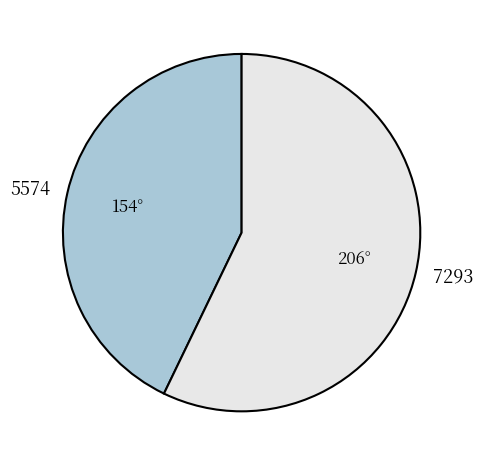

Approximately how many times larger is the value at 7293 compared to 5574?

1.3